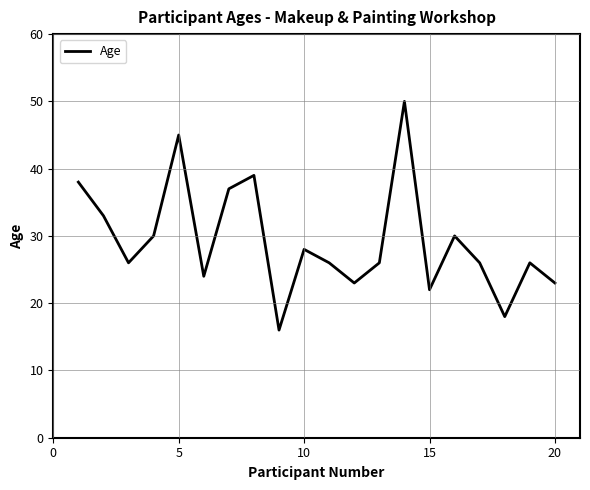

What is the minimum value shown in the chart?

16